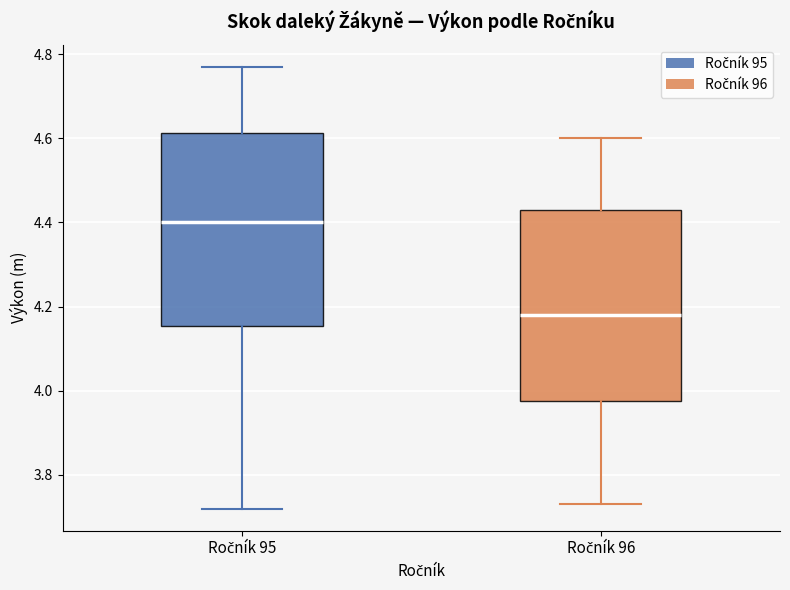

Reading left to right, transcribe this box plot: for each box, give where its median line is, the range the box spans, and where its two whiskers end, as read against the y-axis. The values are not printed on the chart, so give them approximately, as read against the axis.

Ročník 95: median 4.40, box 4.16 to 4.62, whiskers 3.72 to 4.78
Ročník 96: median 4.18, box 3.98 to 4.44, whiskers 3.74 to 4.60